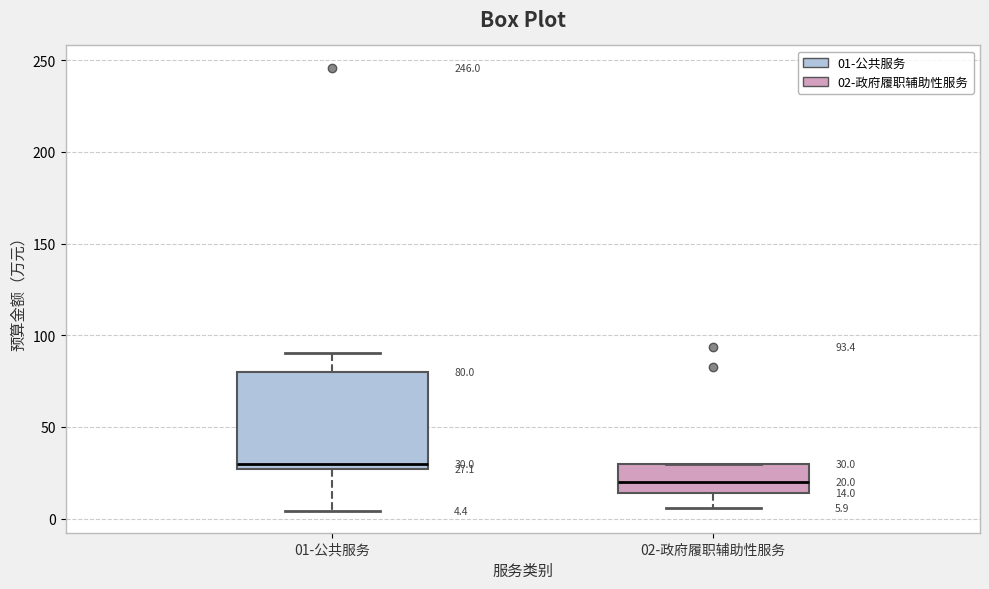

Comparing the boxes themselves (not the whiskers), which one is the tallest?

01-公共服务